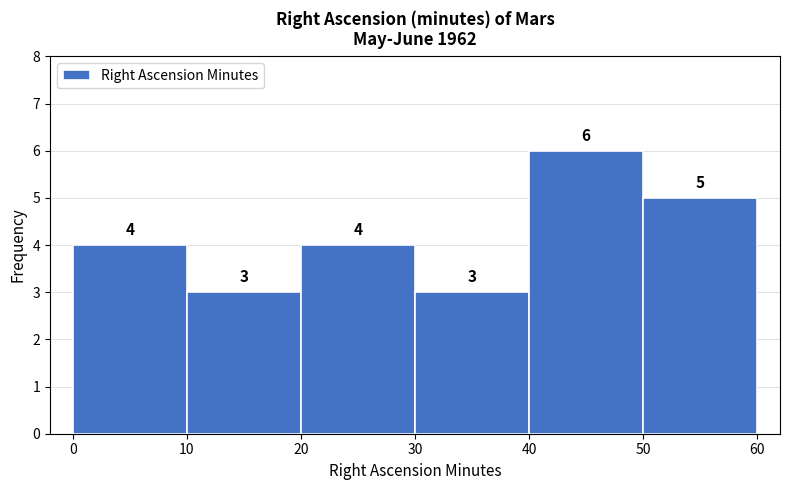

What is the height of the bar covering 20 to 30 on the x-axis?

4